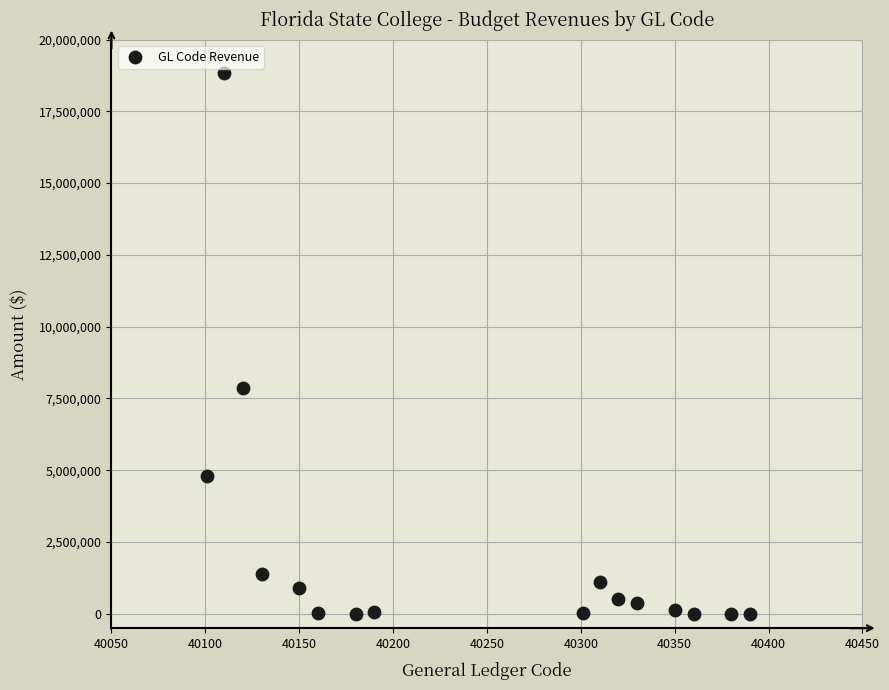

What is the range of Y values (max minus min)?

18844039